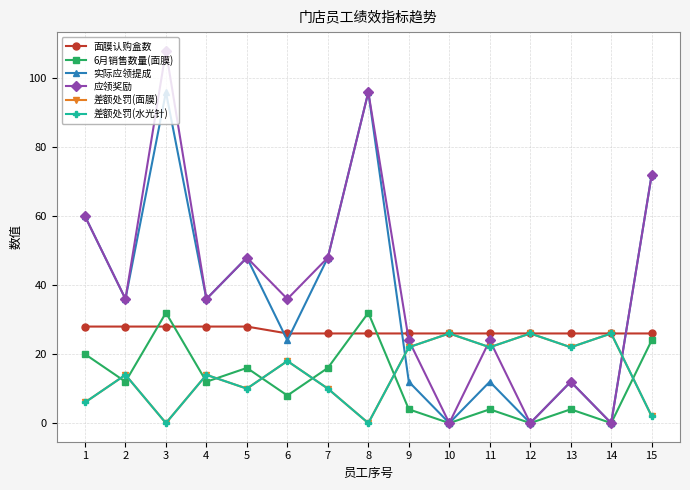

Where do 实际应领提成 and 差额处罚(面膜) first cross each other?

8 and 9